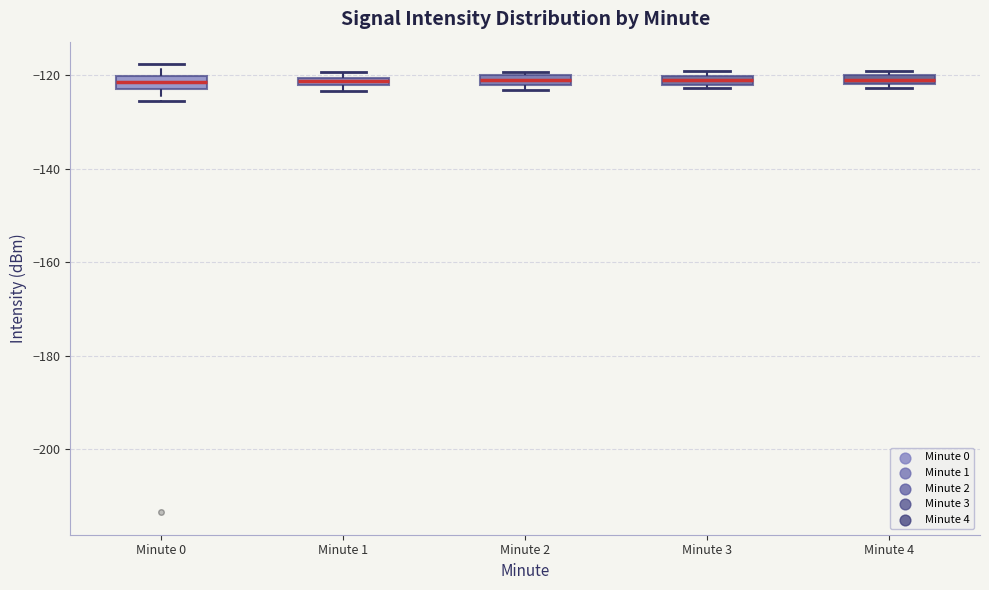

Where is the lower edge of the box for Minute 1 on the y-axis? The values are not printed on the chart, so give them approximately, as read against the axis.

-122